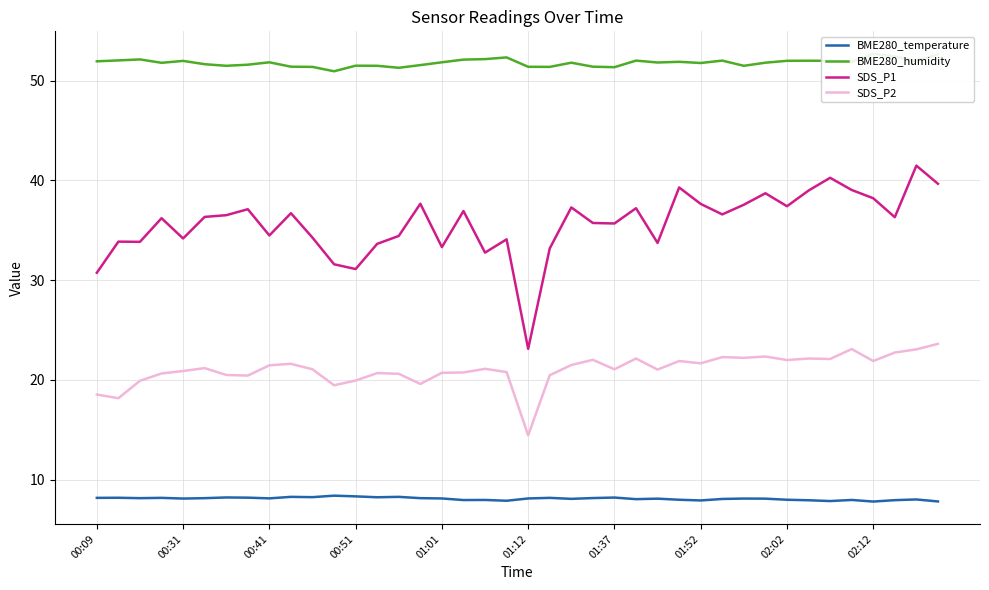

Count the number of categories in the chart.

40